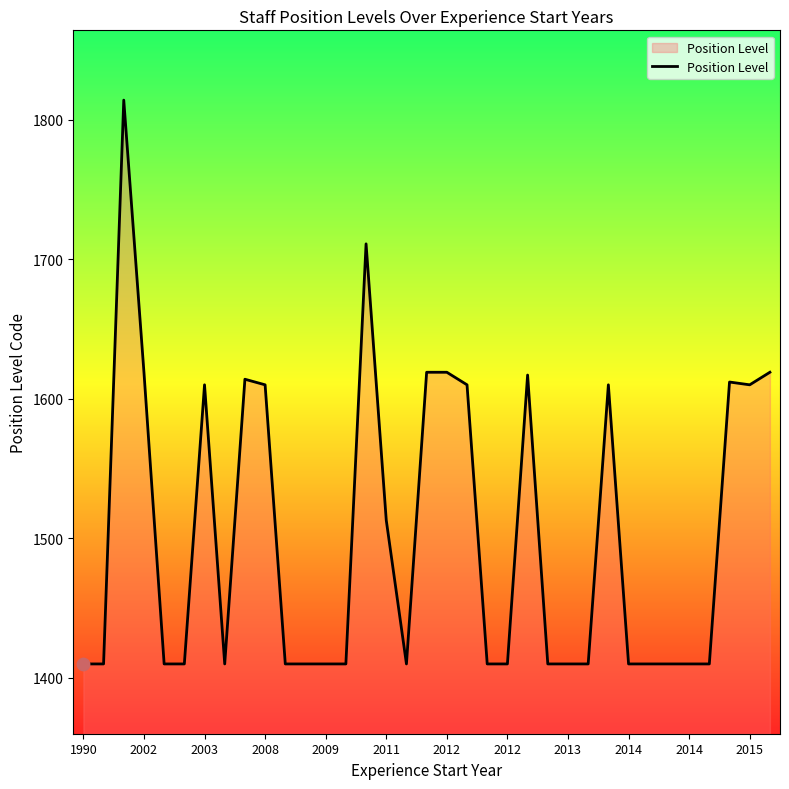

What is the difference between the maximum and minimum values?

404